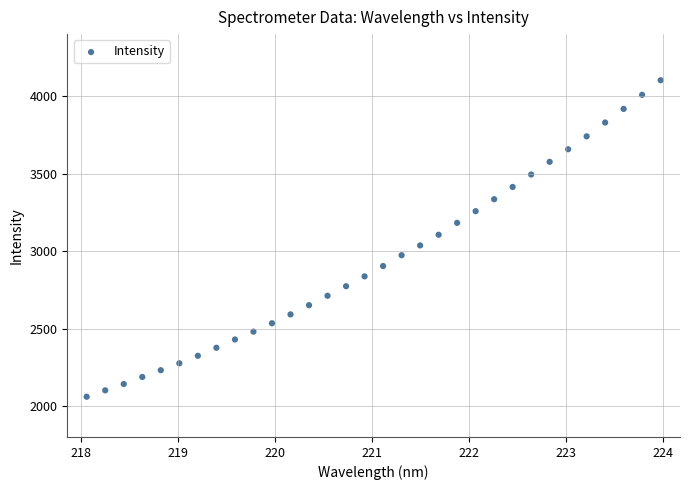

What is the range of X values (max minus min)?

5.9